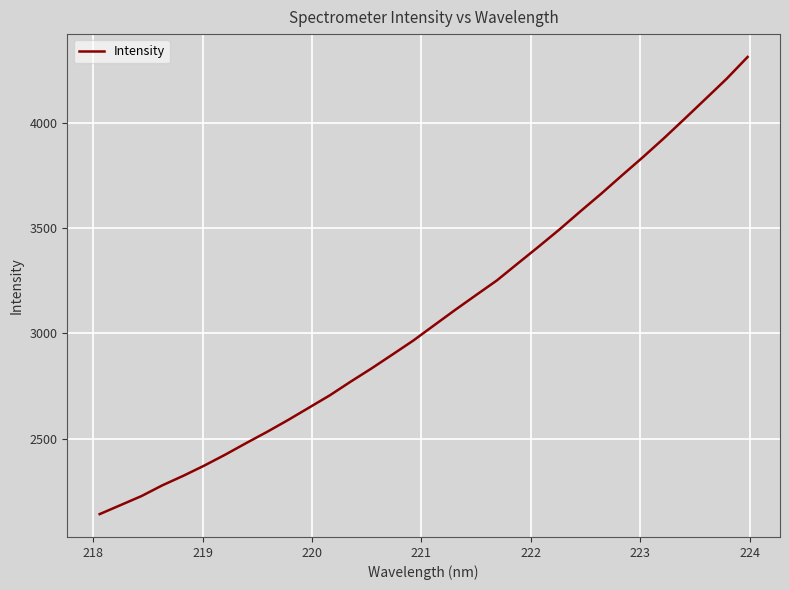

What is the maximum value shown in the chart?

4310.9